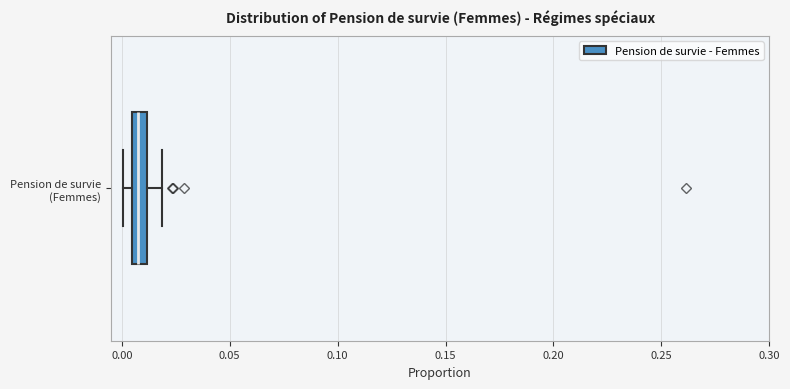

Where is the left edge of the box for Pension de survie (Femmes) on the x-axis? The values are not printed on the chart, so give them approximately, as read against the axis.

0.005